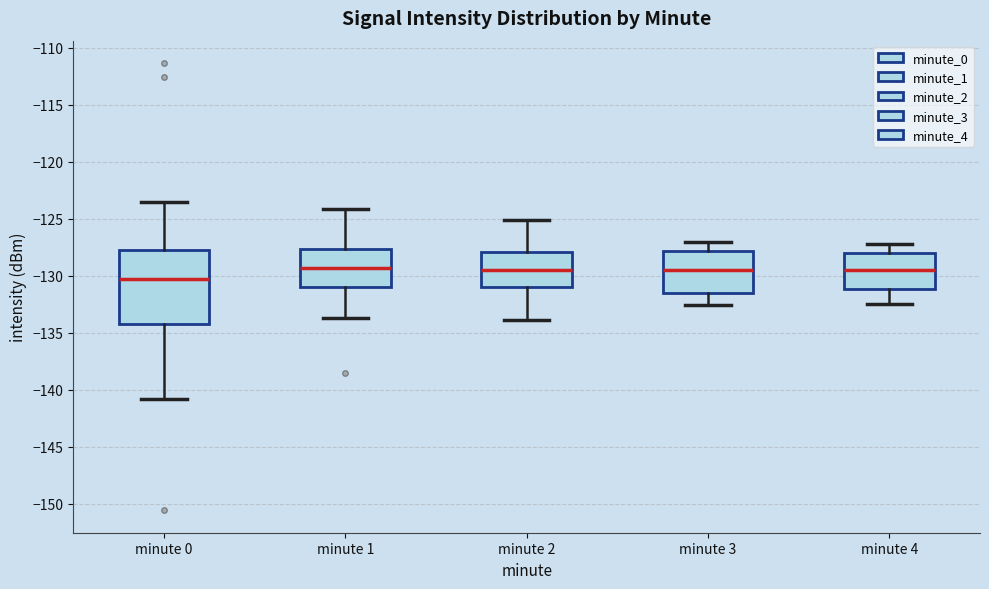

Where does the lower whisker of the box for minute 3 end on the y-axis? The values are not printed on the chart, so give them approximately, as read against the axis.

-132.5